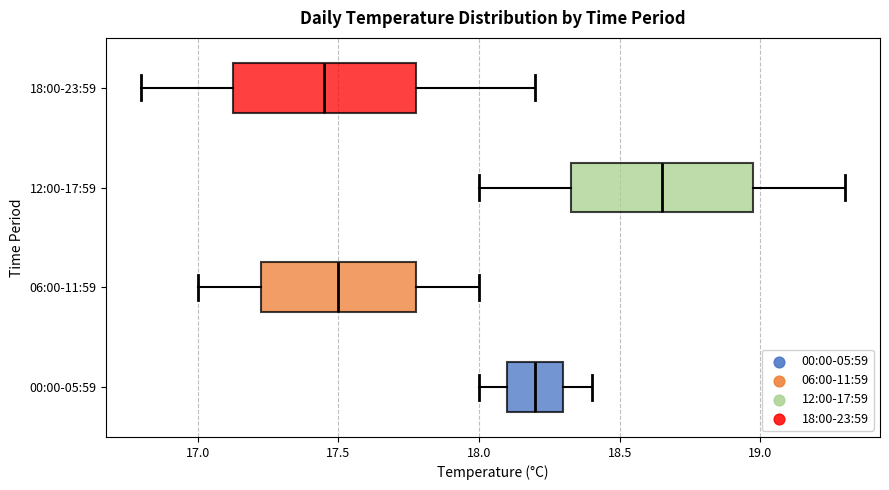

Which box's median line is the furthest to the right?

12:00-17:59